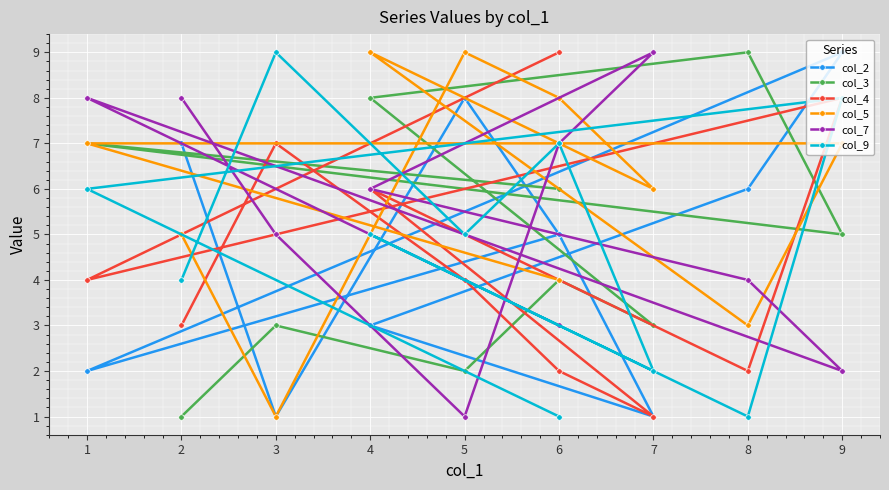

What are all the series names shown in the legend?

col_2, col_3, col_4, col_5, col_7, col_9